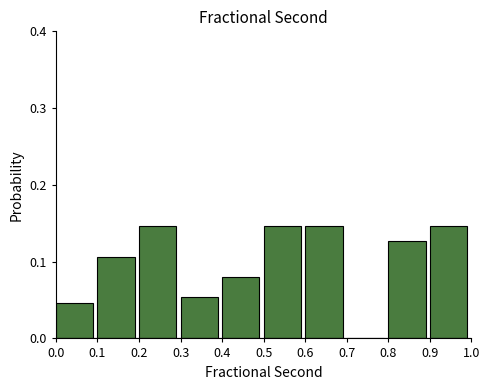

How tall is the bar that spans 0.1 to 0.2 on the x-axis? The values are not printed on the chart, so give them approximately, as read against the axis.

0.11